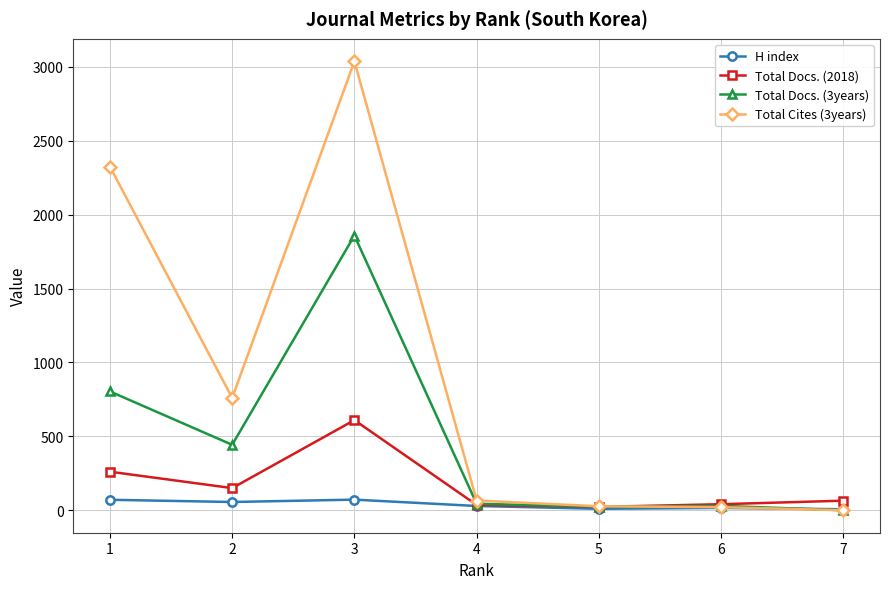

How many series are shown in this chart?

4